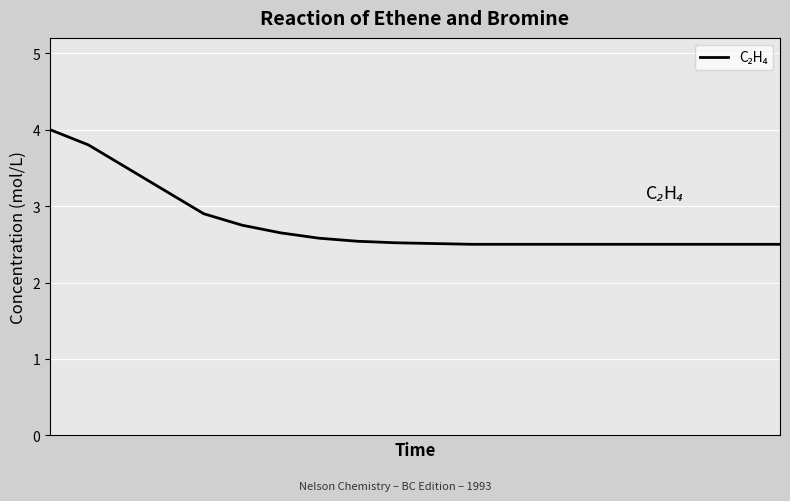

Count the number of categories in the chart.

20